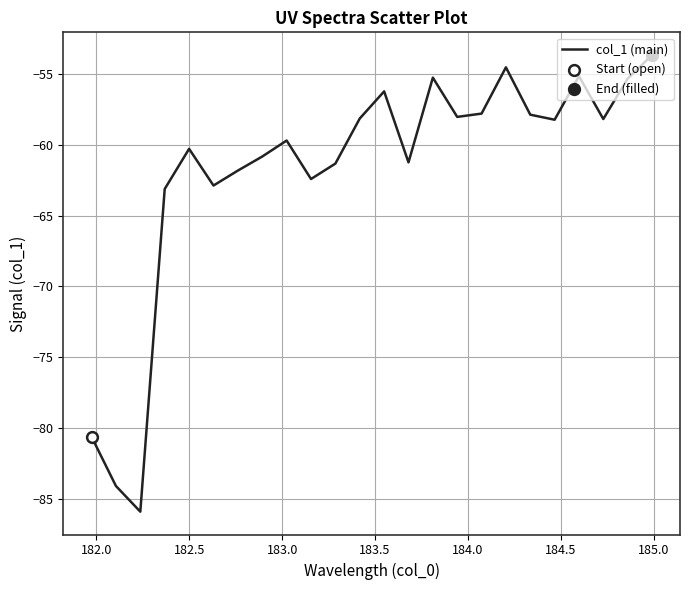

What is the maximum value shown in the chart?

-53.7